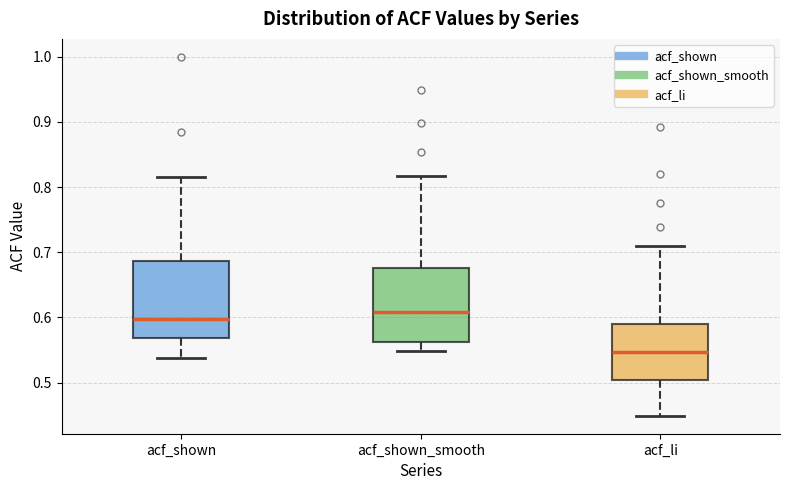

Reading left to right, read every box against the y-axis: the position of its median line, the range the box covers, and the ends of its whiskers. The values are not printed on the chart, so give them approximately, as read against the axis.

acf_shown: median 0.60, box 0.57 to 0.69, whiskers 0.54 to 0.82
acf_shown_smooth: median 0.61, box 0.56 to 0.68, whiskers 0.55 to 0.82
acf_li: median 0.55, box 0.50 to 0.59, whiskers 0.45 to 0.71